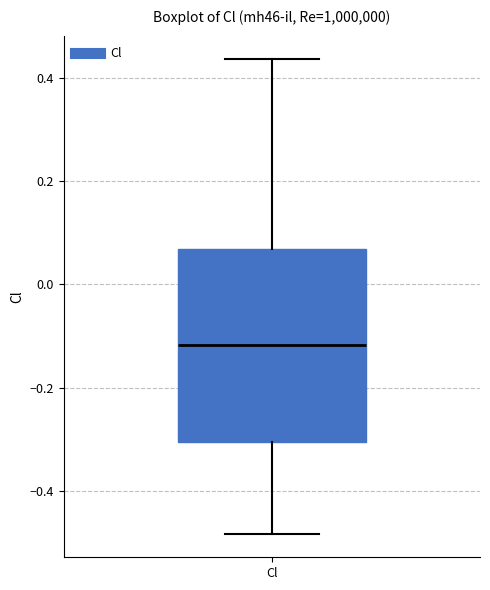

Transcribe this box plot: give where the median line is, the range the box spans, and where the two whiskers end, as read against the y-axis. The values are not printed on the chart, so give them approximately, as read against the axis.

median -0.12, box -0.30 to 0.06, whiskers -0.48 to 0.44